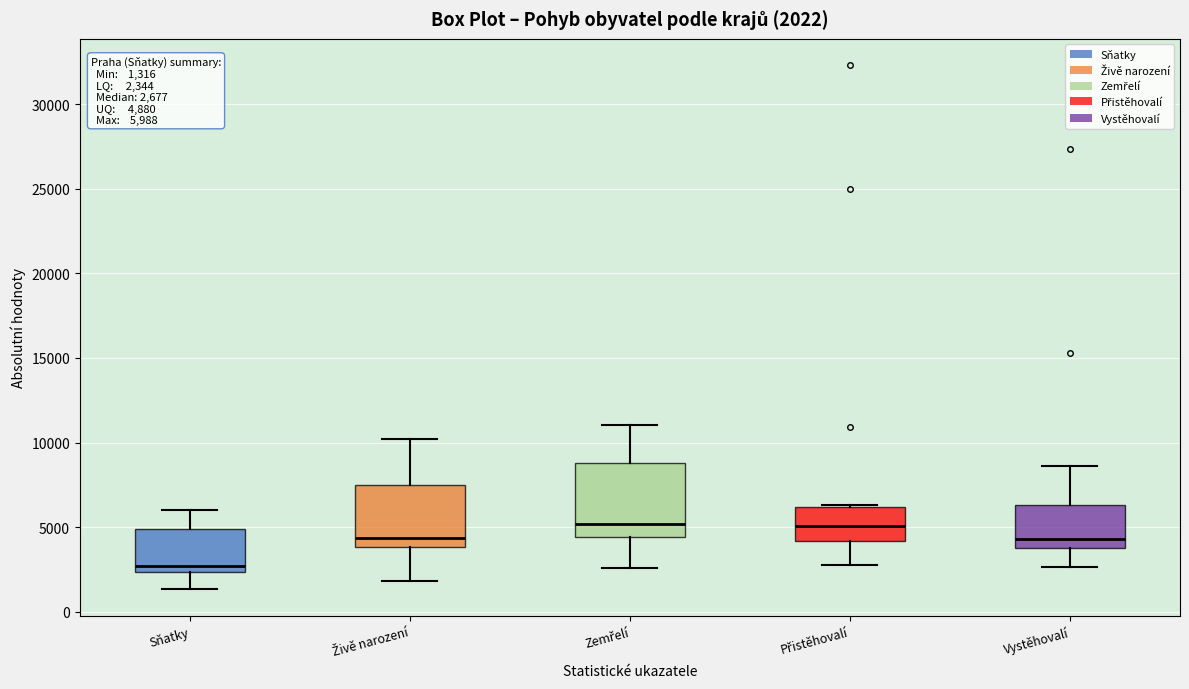

Comparing the boxes themselves (not the whiskers), which one is the tallest?

Zemřelí